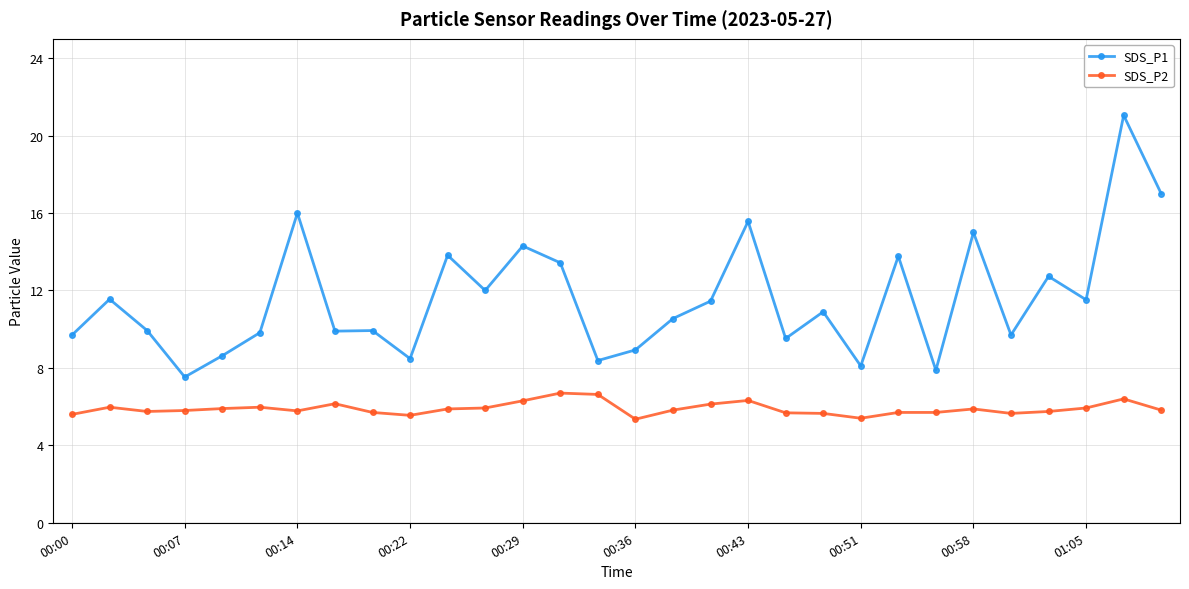

True or false: SDS_P2 and SDS_P1 intersect in this chart.

False